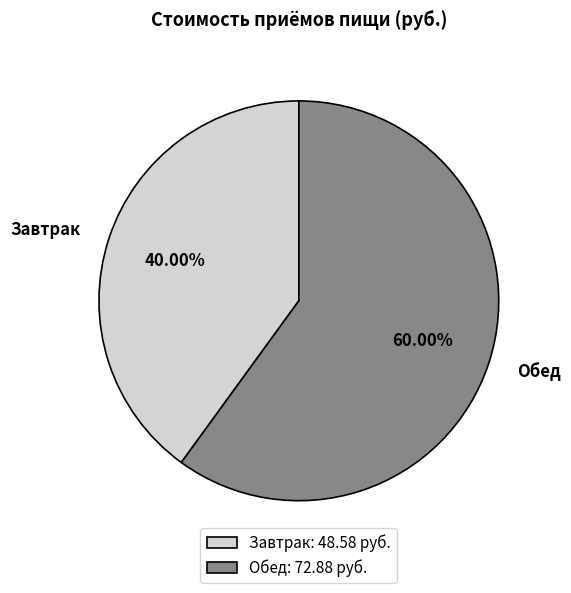

Approximately how many times larger is the value at Завтрак compared to Обед?

0.7